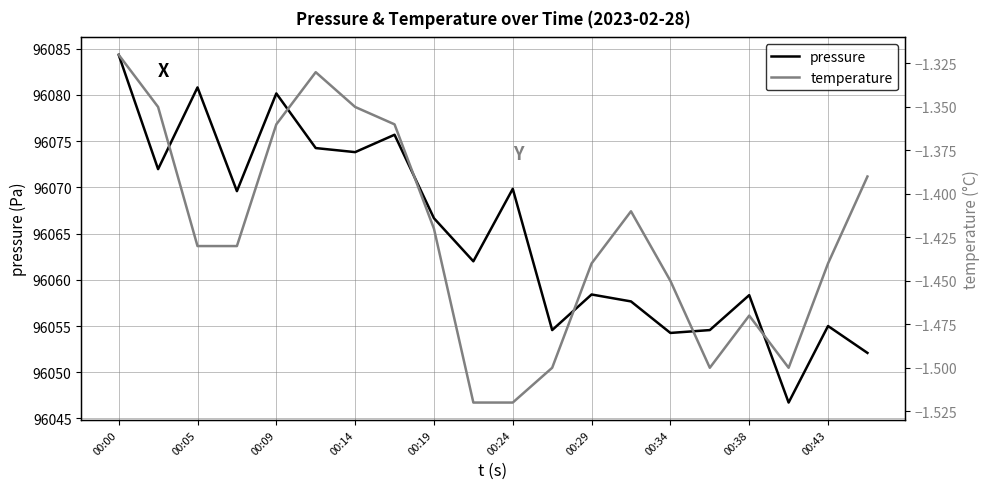

At which category is the sum across all series the highest?

00:00